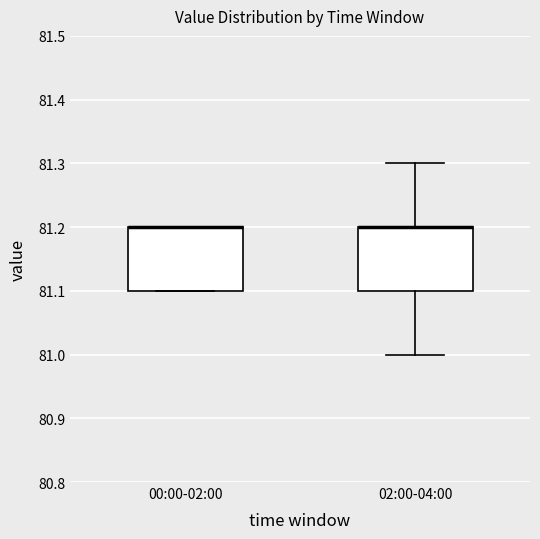

Where is the lower edge of the box for 00:00-02:00 on the y-axis? The values are not printed on the chart, so give them approximately, as read against the axis.

81.1